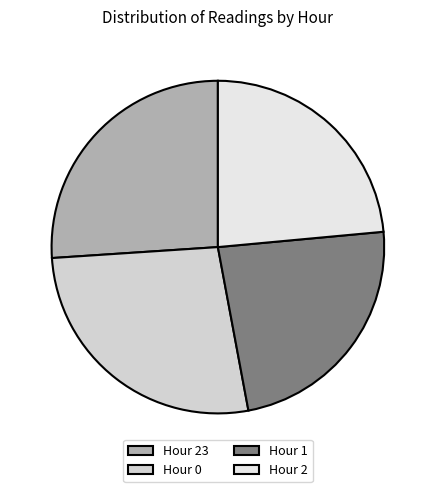

How many slices are in this pie chart?

4